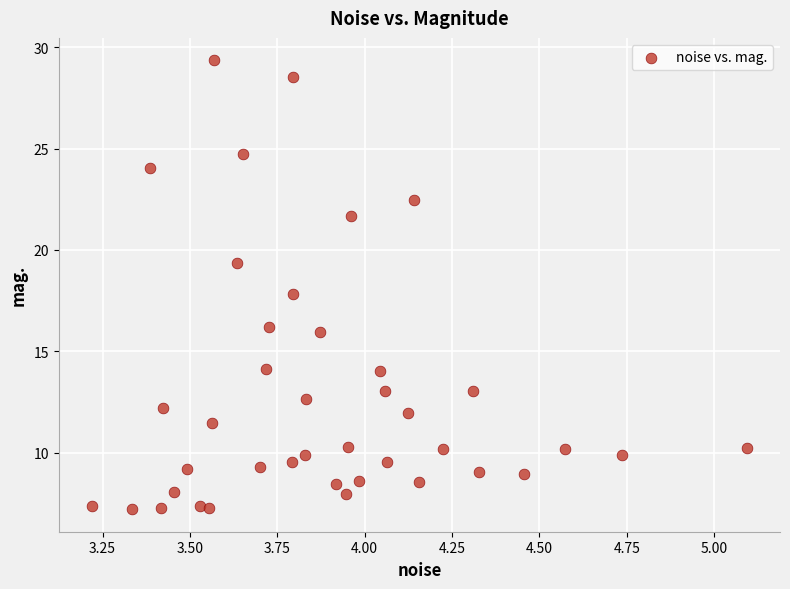

What is the range of X values (max minus min)?

1.9